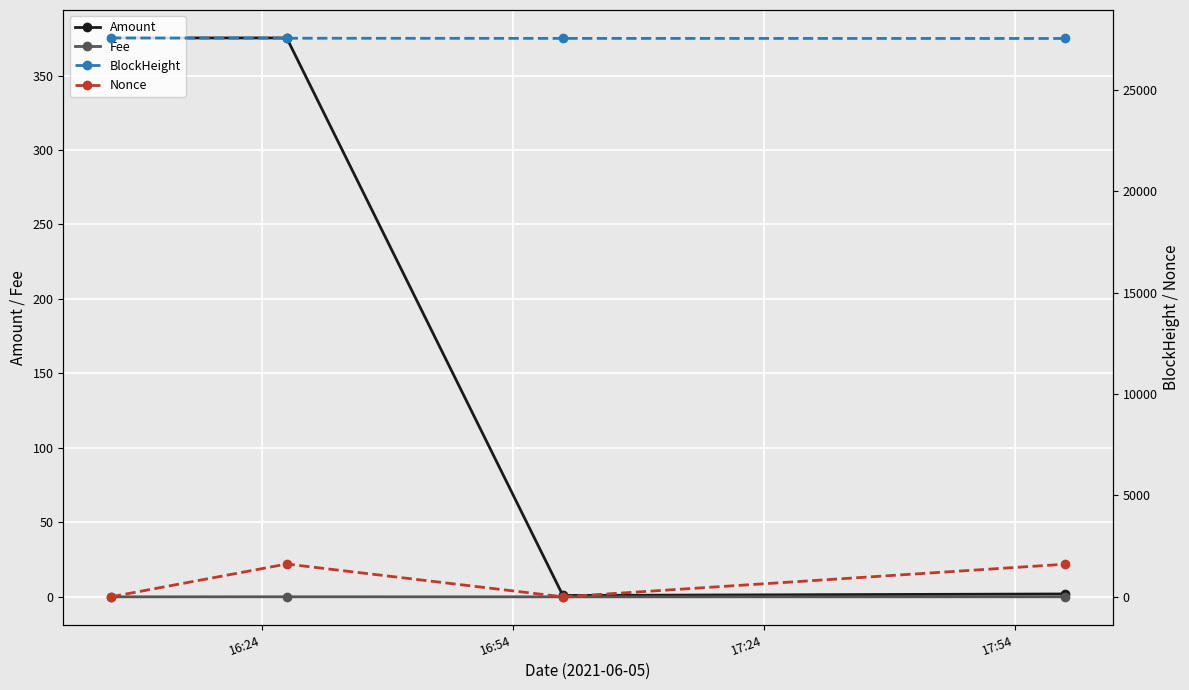

Which series has the widest spread of values?

Nonce